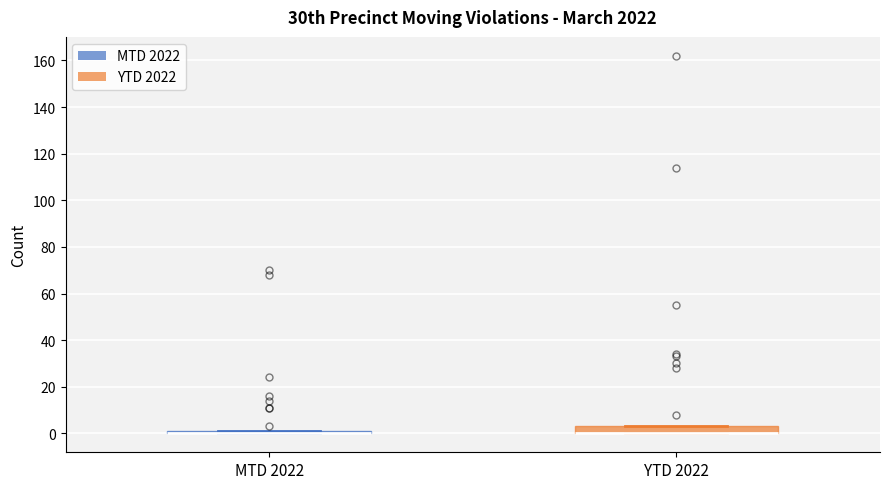

Reading left to right, read every box against the y-axis: the position of its median line, the range the box covers, and the ends of its whiskers. The values are not printed on the chart, so give them approximately, as read against the axis.

MTD 2022: box collapsed to a line at 0, whiskers 0 to 2
YTD 2022: median 0 (drawn on the box's lower edge), box 0 to 4, whiskers 0 to 4